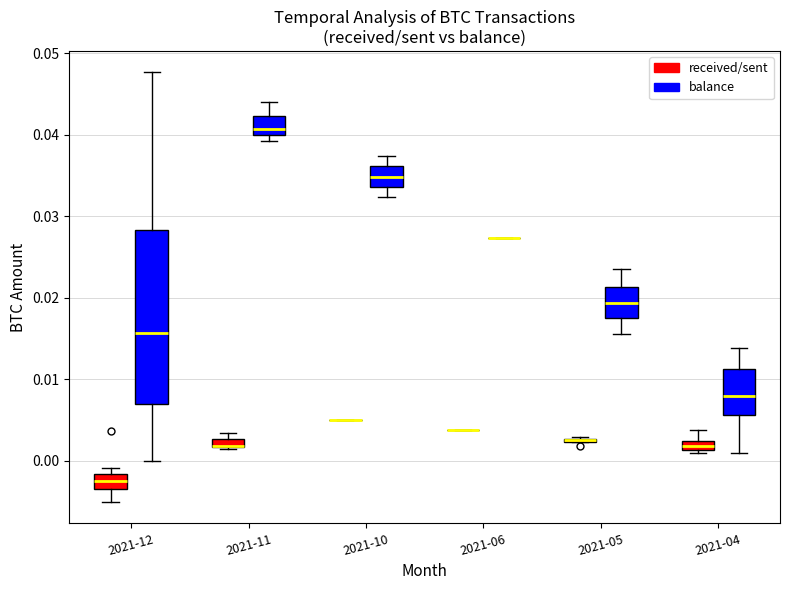

Comparing the boxes themselves (not the whiskers), which one is the tallest?

2021-12 (balance)